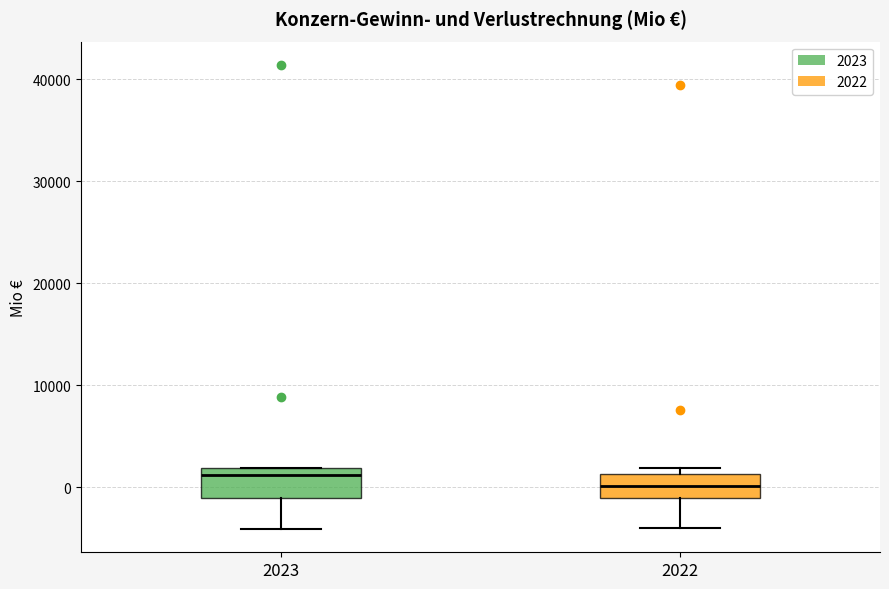

Where does the median line of the box at x = 2022 sit on the y-axis? The values are not printed on the chart, so give them approximately, as read against the axis.

0